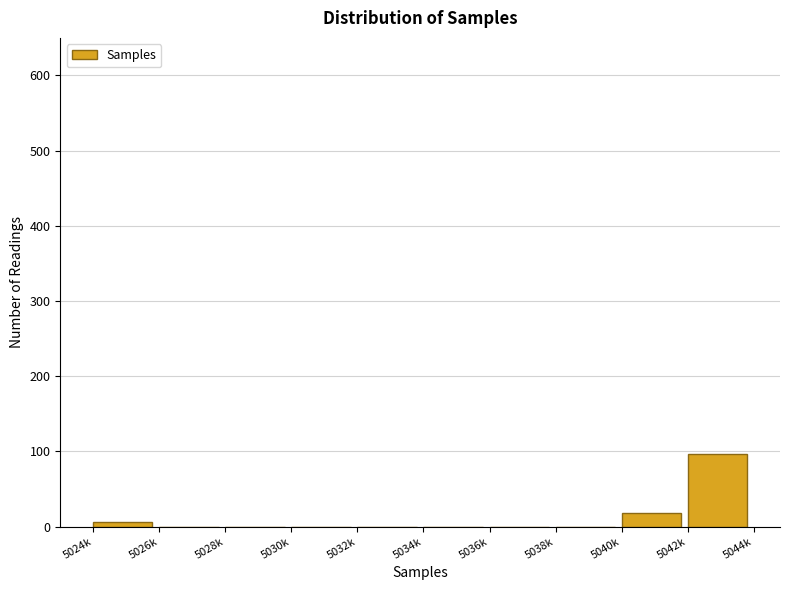

Reading right to left, transcribe all the data shown in this chart.

5042k=96	5040k=18	5038k=0	5036k=0	5034k=0	5032k=0	5030k=0	5028k=0	5026k=0	5024k=6